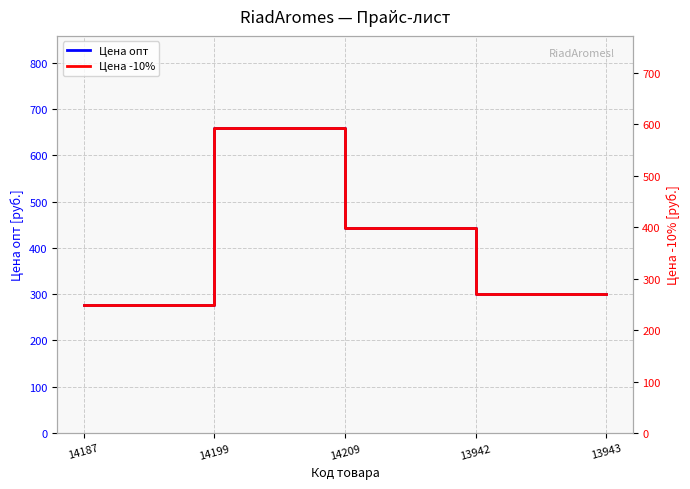

True or false: Цена -10% and Цена опт intersect in this chart.

False